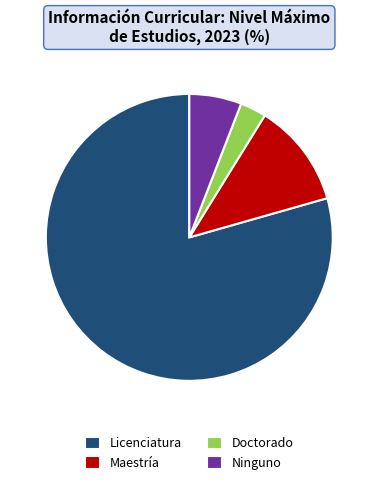

The Ninguno slice represents 1% of the pie. True or false?

False